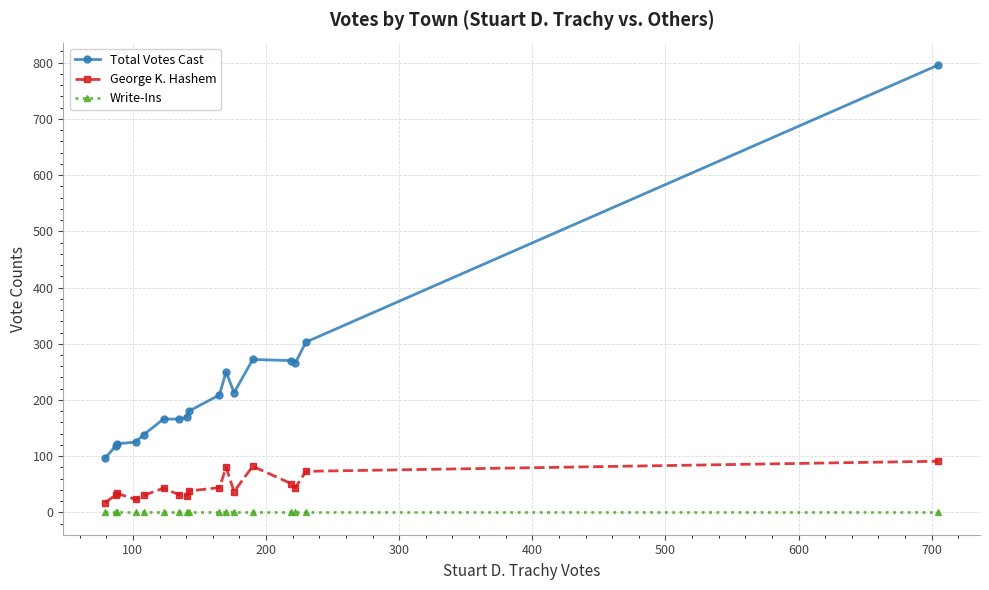

Does the chart display data point markers on the line(s)?

Yes